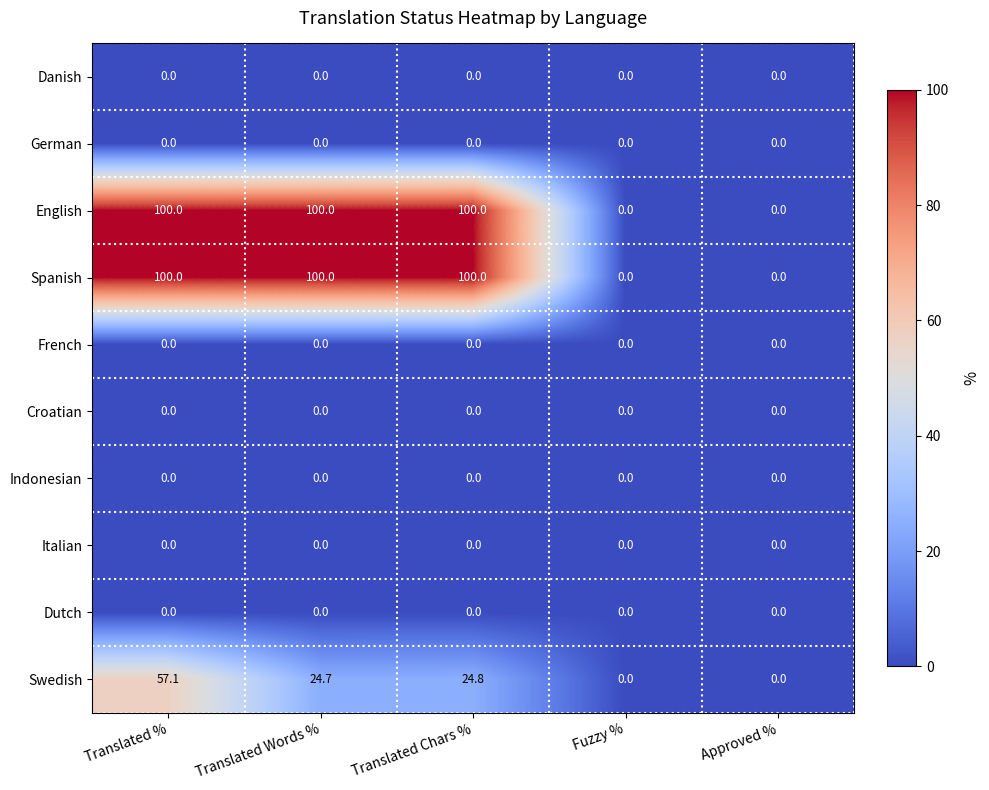

Count the number of data series in this chart.

10